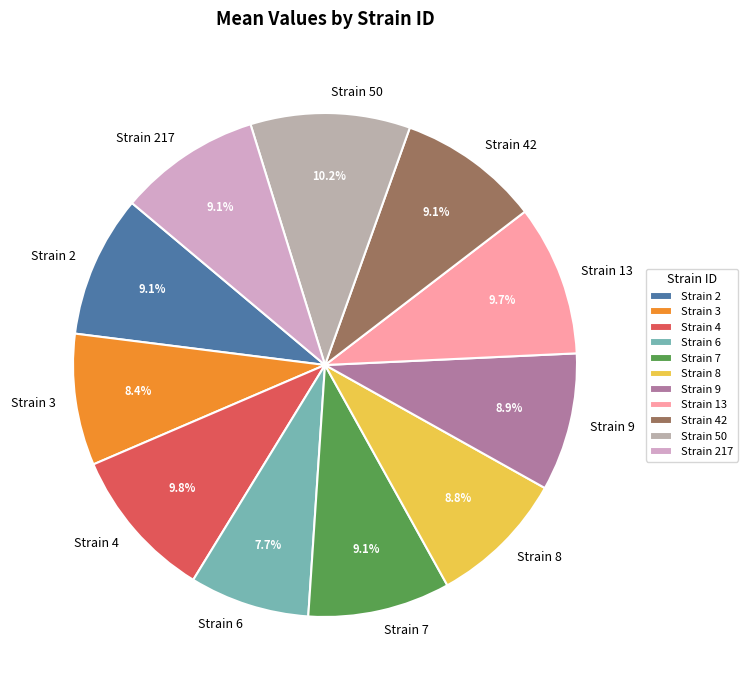

Which category has the smallest portion of the pie?

Strain 6